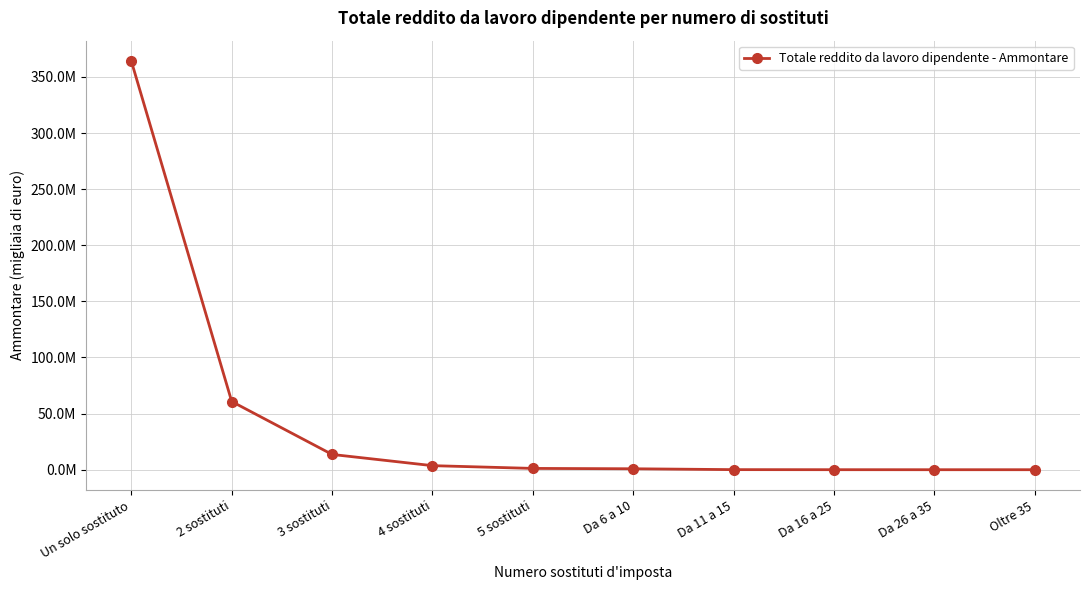

Does the chart have visible grid lines?

Yes